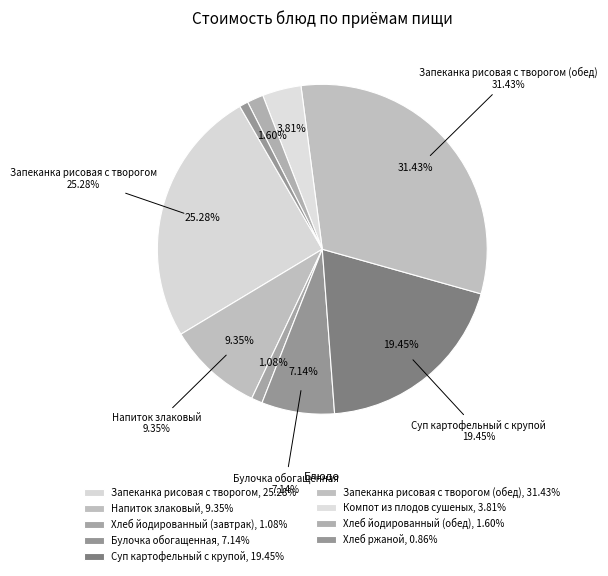

Is it true that Запеканка рисовая с творогом (обед) is 31% of the pie?

True